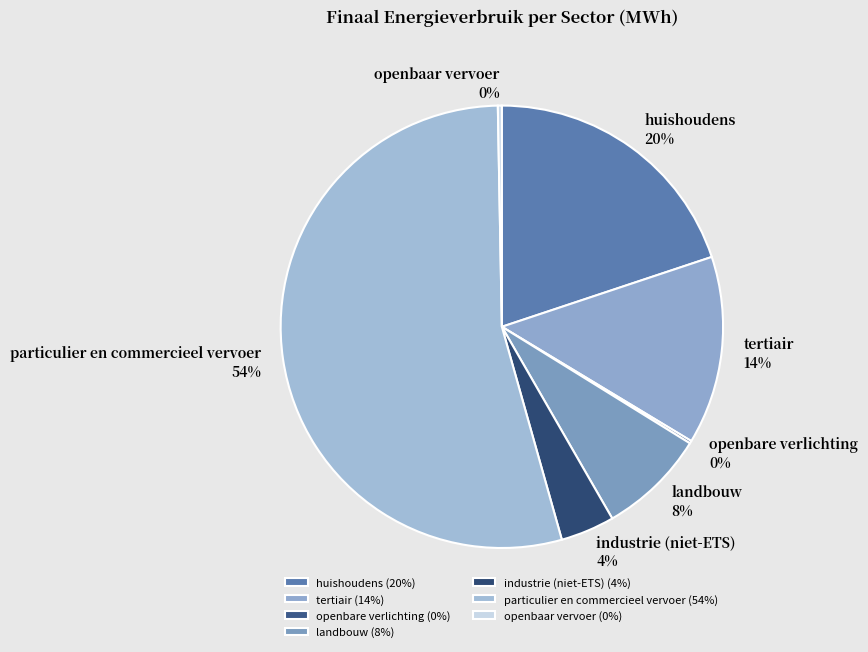

The particulier en commercieel vervoer slice represents 47% of the pie. True or false?

False